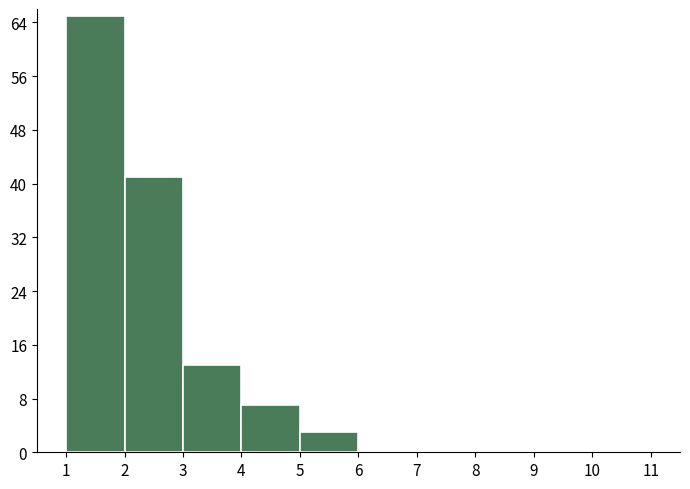

How tall is the bar that spans 2 to 3 on the x-axis? The values are not printed on the chart, so give them approximately, as read against the axis.

41